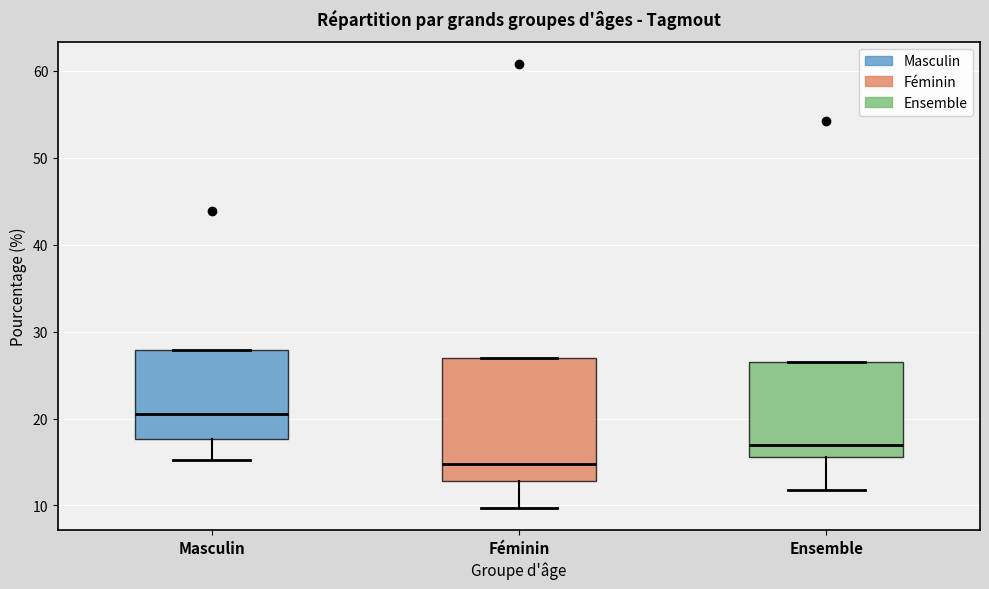

Where is the upper edge of the box for Ensemble on the y-axis? The values are not printed on the chart, so give them approximately, as read against the axis.

26